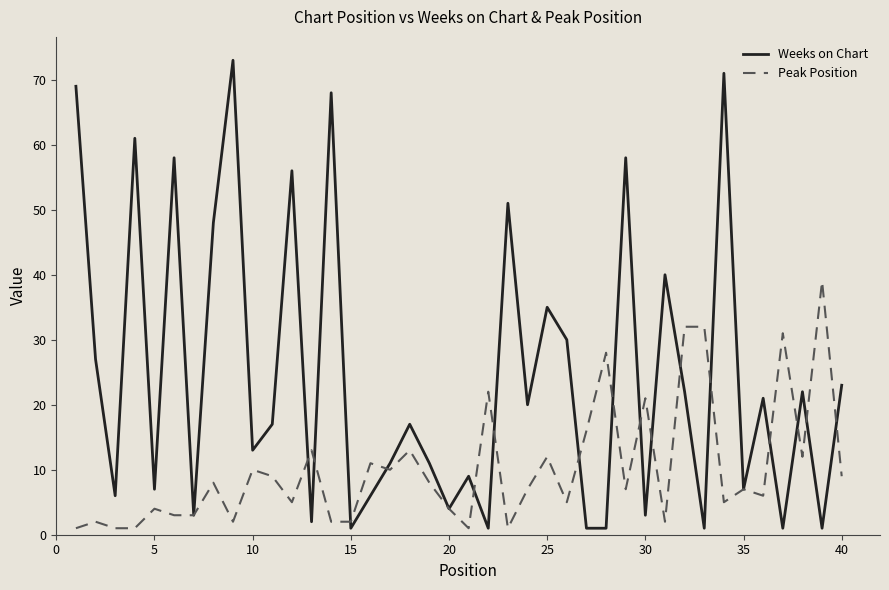

List the series in order of their peak value, lowest first.

Peak Position, Weeks on Chart